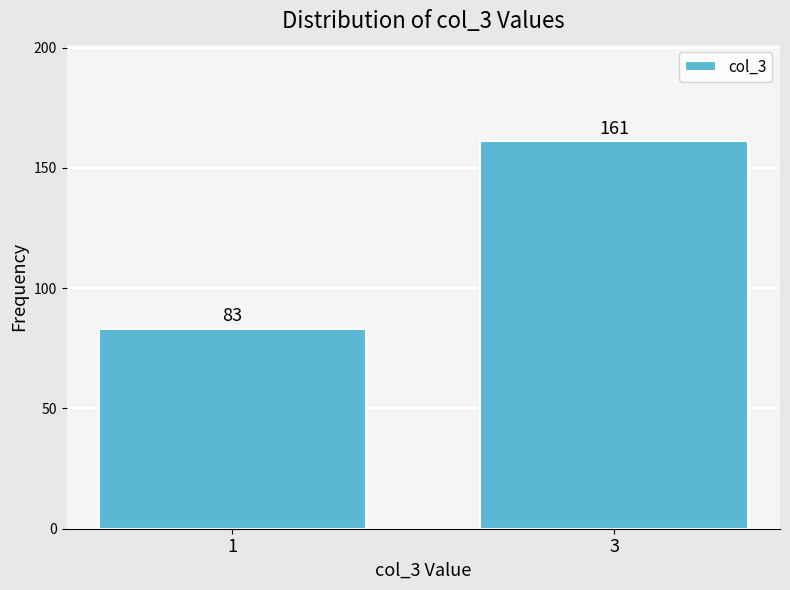

Reading left to right, transcribe all the data shown in this chart.

83	161